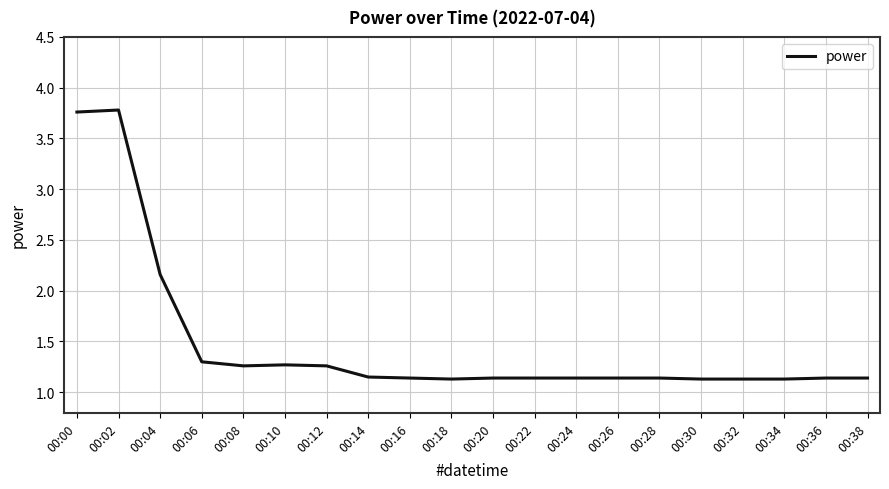

Is it true that the value at 00:20 is 1.8?

False